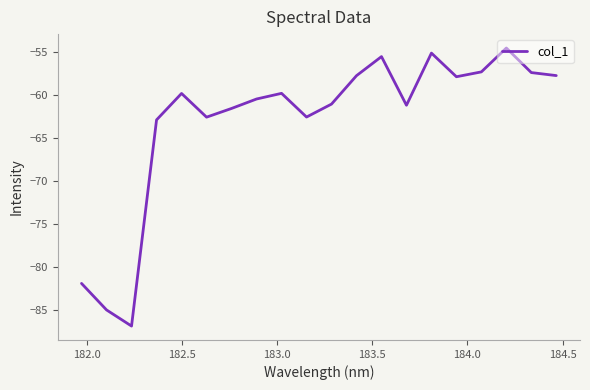

What is the maximum value shown in the chart?

-54.6